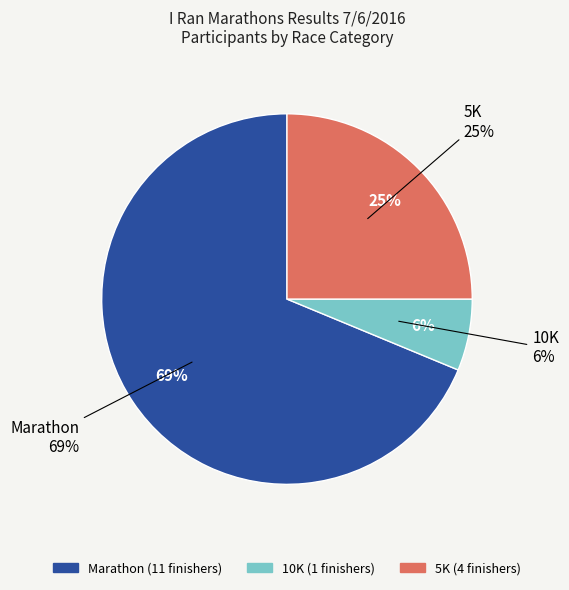

Rank the categories by value from lowest to highest.

10K, 5K, Marathon